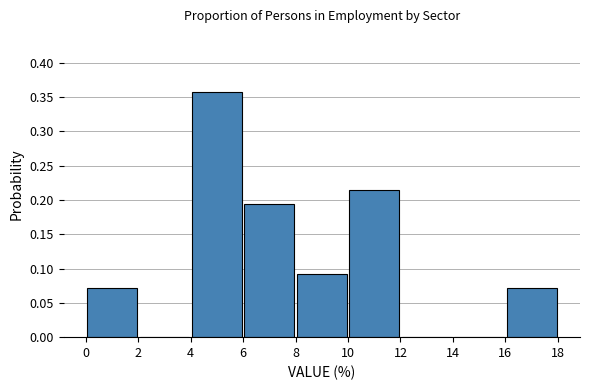

Over which range of the x-axis is the bar tallest?

4 to 6